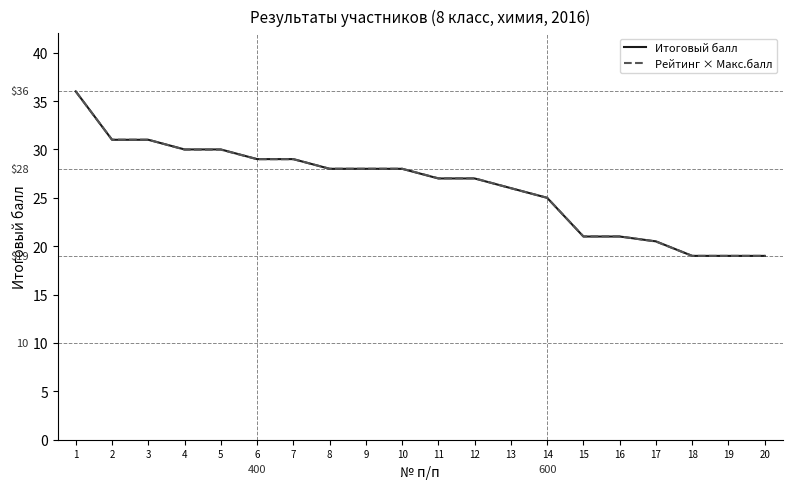

Which series changed the most between 10 and 19?

Рейтинг × Макс.балл